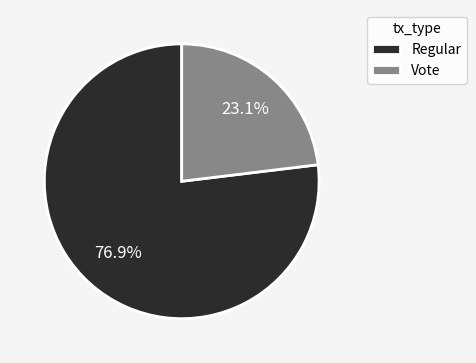

To the nearest percent, what is the difference between the largest and smallest slice percentages?

54%